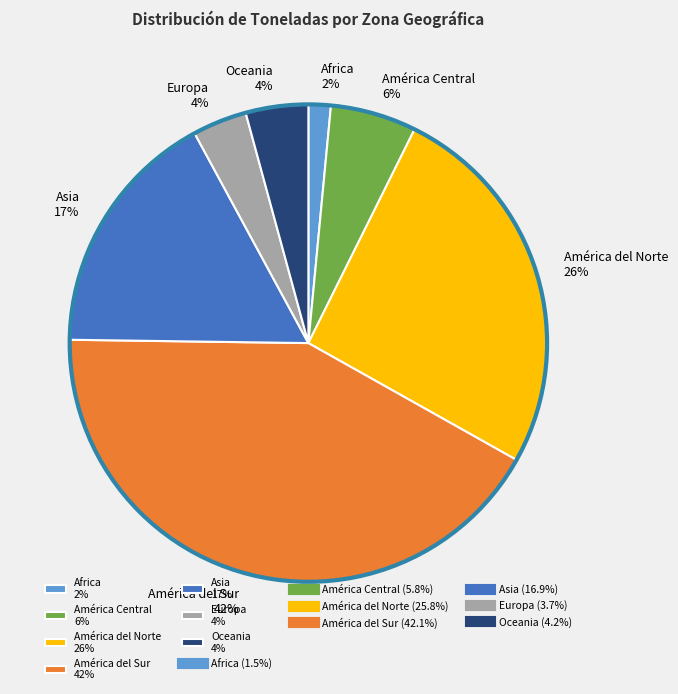

Is there a majority slice in this chart?

No